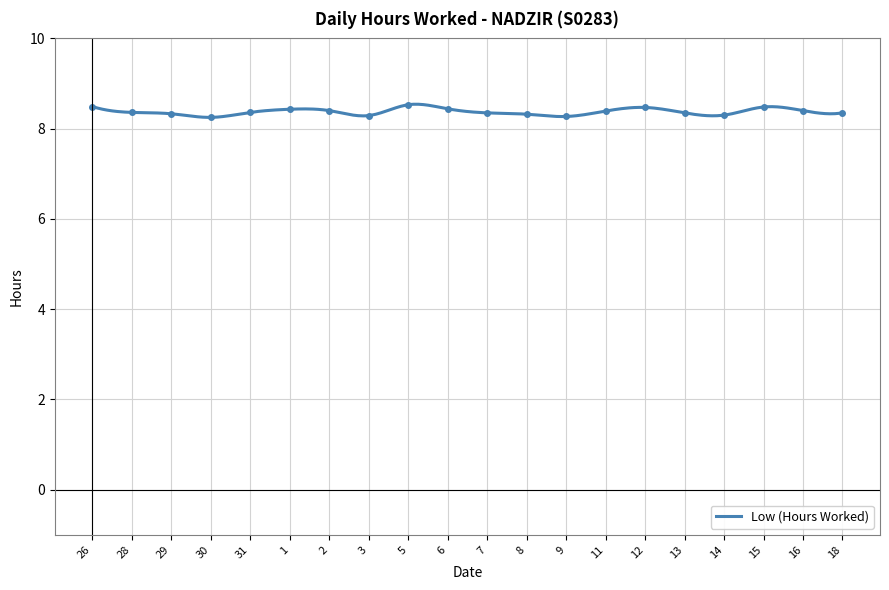

Is it true that the value at 28 is 8.4?

True